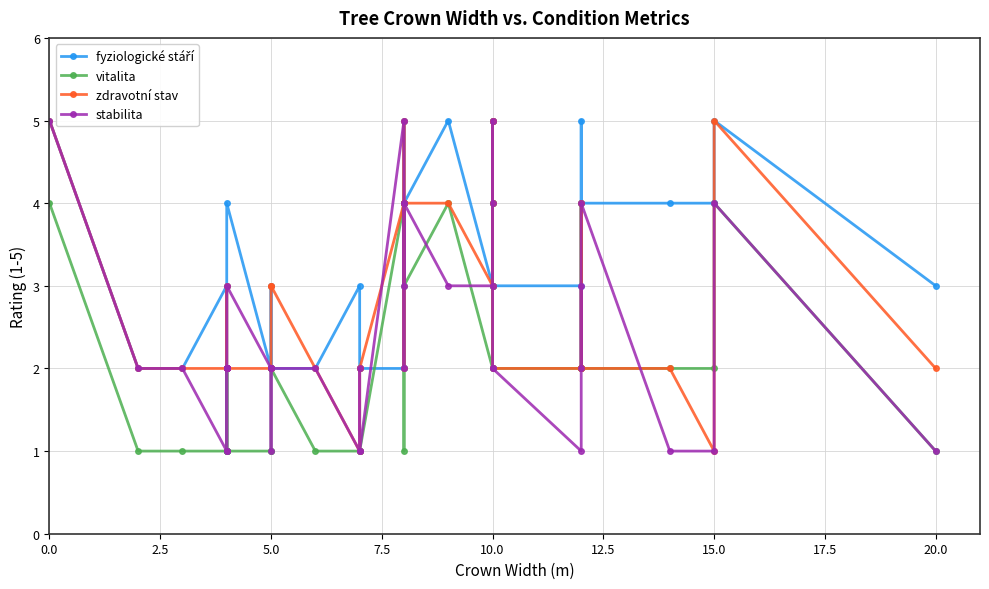

The value of zdravotní stav at 17.5 is 1. True or false?

False